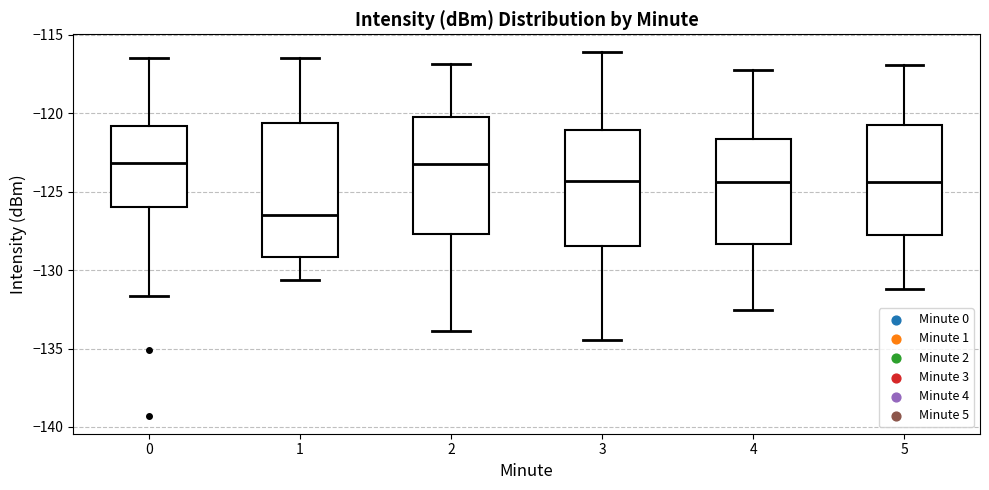

Reading left to right, transcribe this box plot: for each box, give where its median line is, the range the box spans, and where its two whiskers end, as read against the y-axis. The values are not printed on the chart, so give them approximately, as read against the axis.

0: median -123.0, box -126.0 to -121.0, whiskers -131.5 to -116.5
1: median -126.5, box -129.0 to -120.5, whiskers -130.5 to -116.5
2: median -123.0, box -127.5 to -120.0, whiskers -134.0 to -117.0
3: median -124.5, box -128.5 to -121.0, whiskers -134.5 to -116.0
4: median -124.5, box -128.5 to -121.5, whiskers -132.5 to -117.0
5: median -124.5, box -127.5 to -120.5, whiskers -131.0 to -117.0